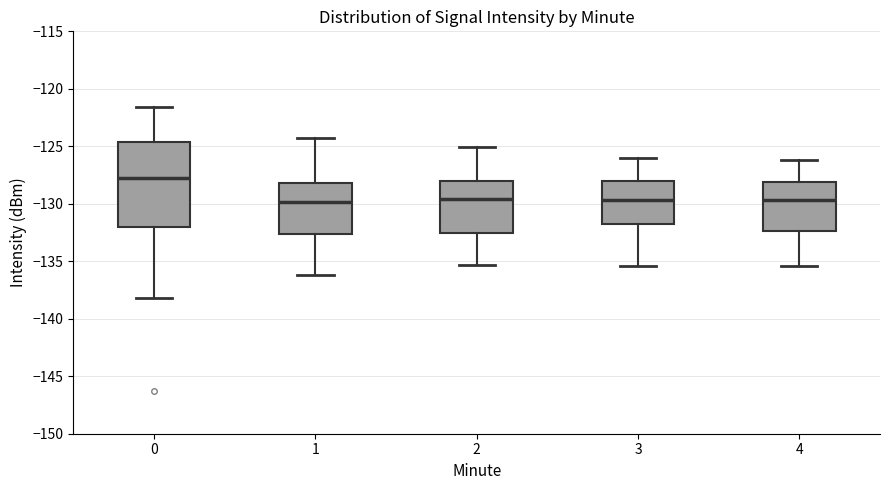

Comparing the boxes themselves (not the whiskers), which one is the tallest?

0